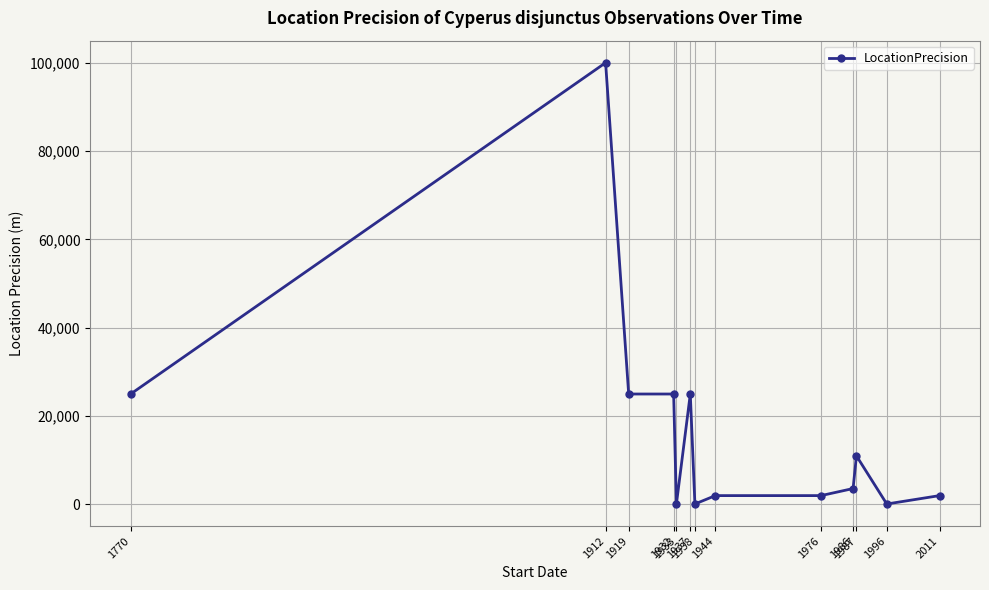

Reading left to right, list all the values displayed in this chart.

25000	100000	25000	25000	100	25000	100	2000	2000	3600	11000	100	2000